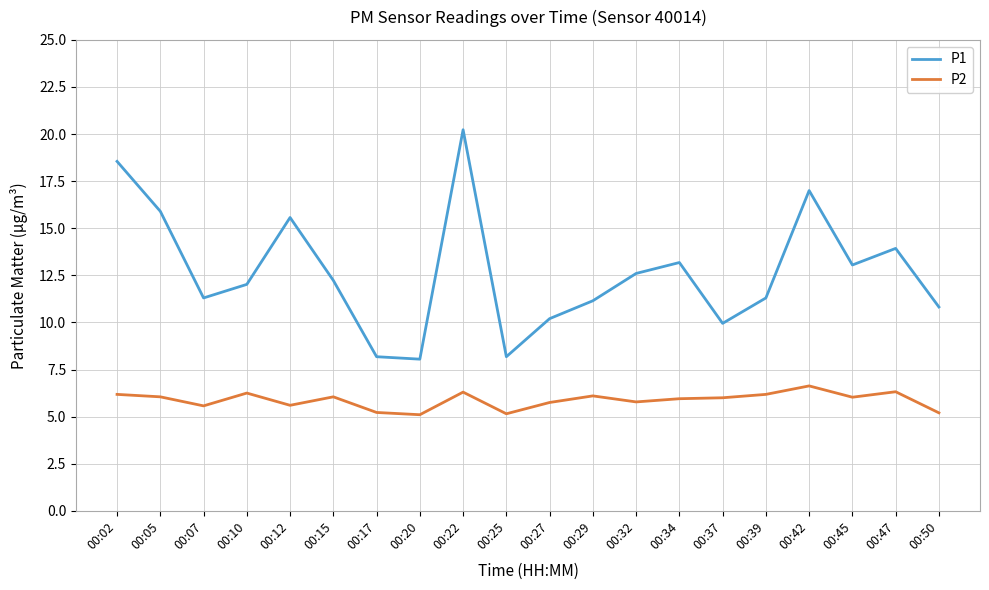

Which label corresponds to the largest value in the chart?

00:22